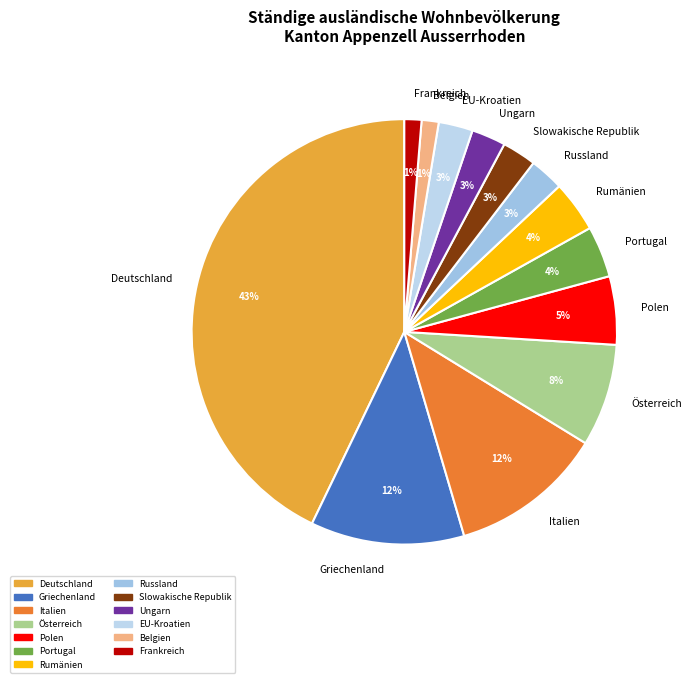

To the nearest percent, what is the difference between the Ungarn and Rumänien slice percentages?

1%